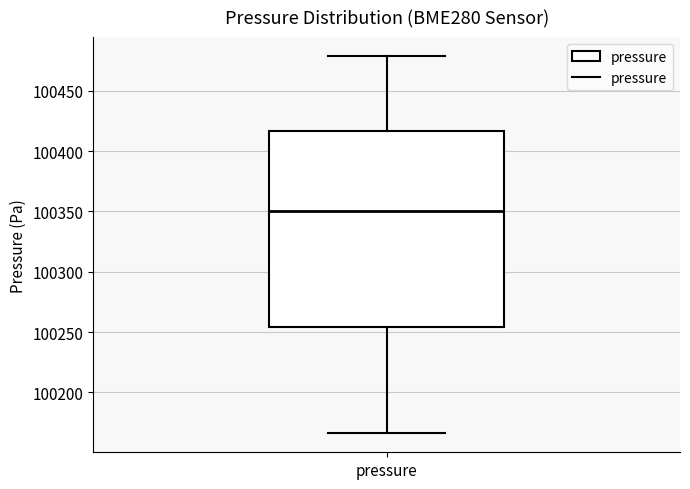

Read this box plot against the y-axis: the position of the median line, the range covered by the box, and the ends of both whiskers. The values are not printed on the chart, so give them approximately, as read against the axis.

median 100350, box 100255 to 100415, whiskers 100165 to 100480